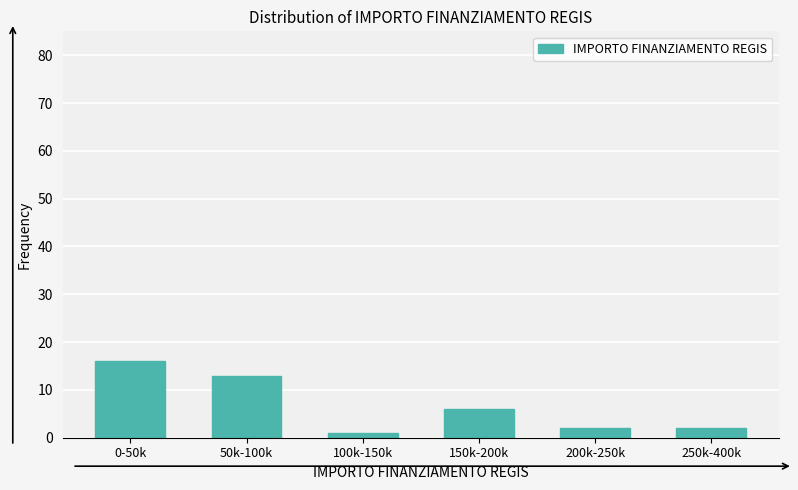

Reading left to right, extract all data points from this chart.

0-50k=16	50k-100k=13	100k-150k=1	150k-200k=6	200k-250k=2	250k-400k=2